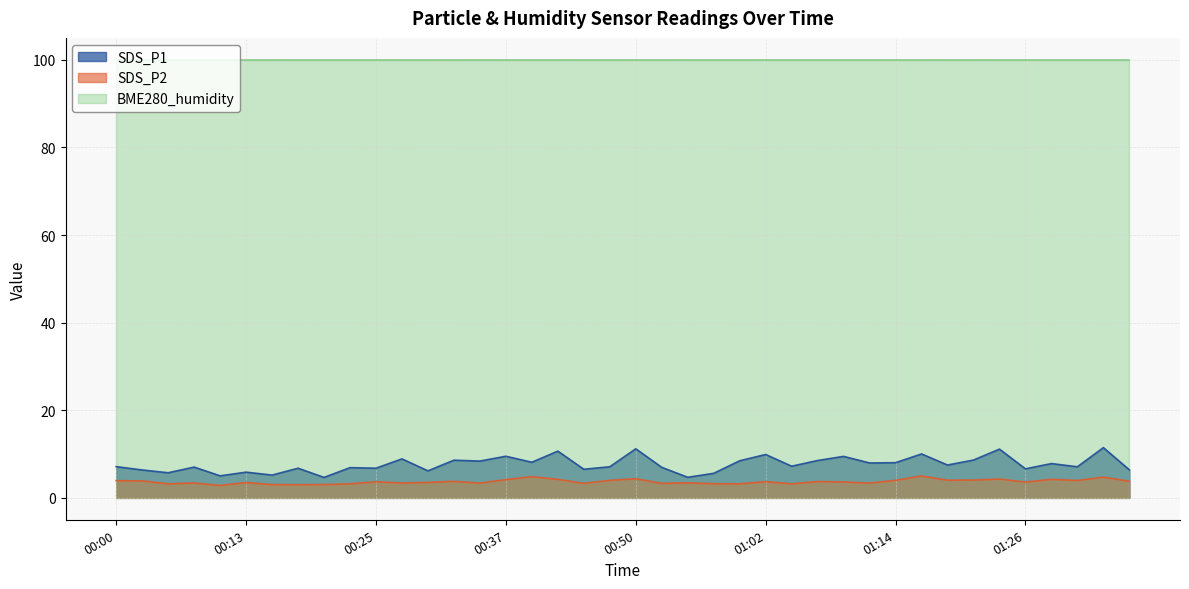

True or false: SDS_P1 and SDS_P2 intersect in this chart.

False